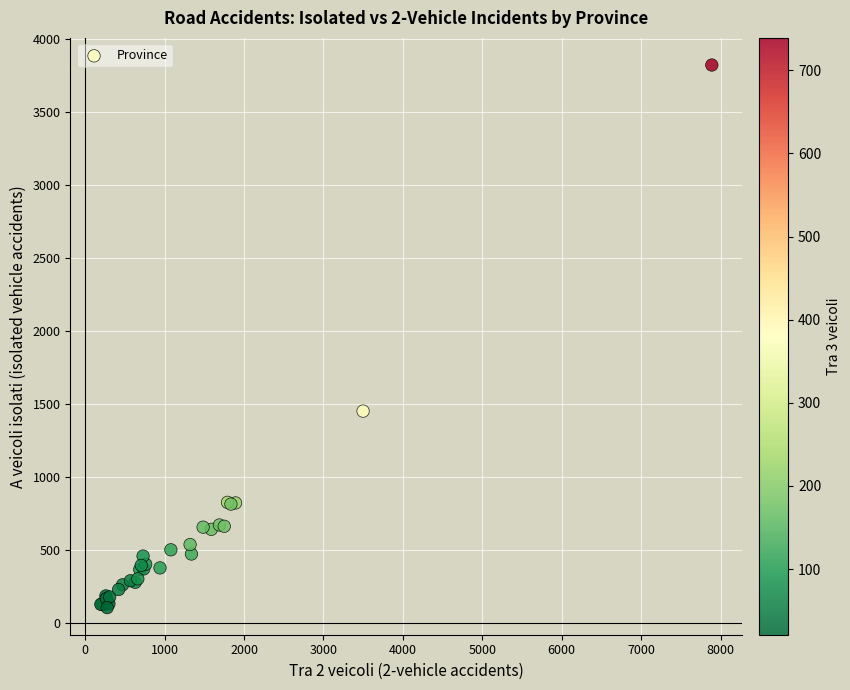

What Y value in the scatter plot is closest to 1964?

1452